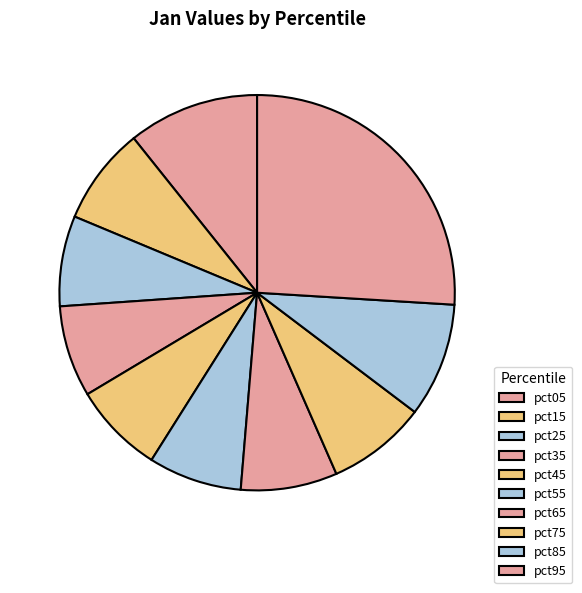

How many segments does this pie chart have?

10